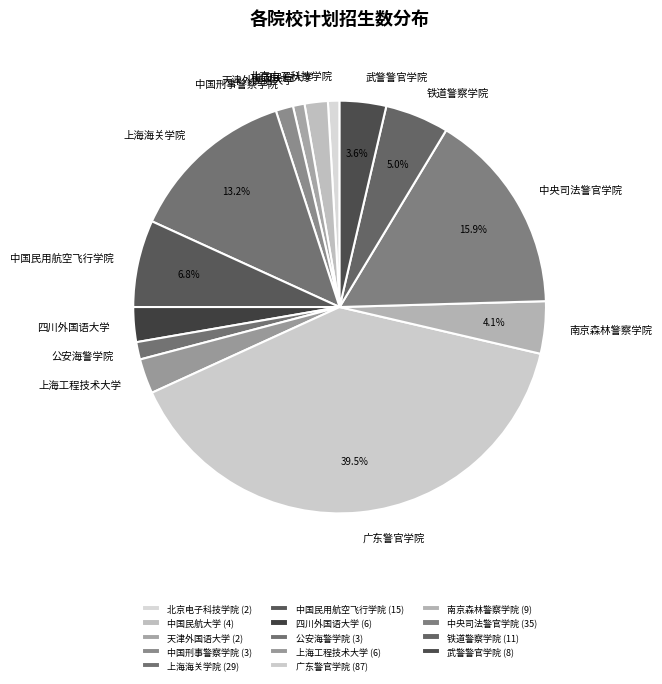

The 广东警官学院 slice represents 28% of the pie. True or false?

False